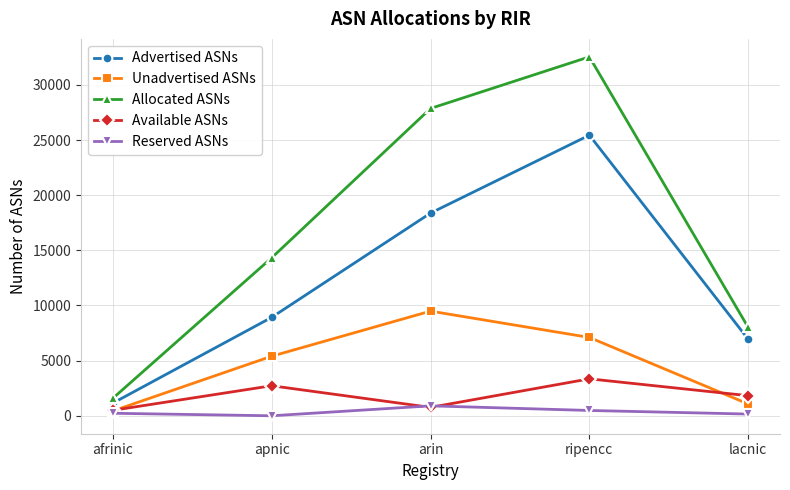

Which series has the widest spread of values?

Allocated ASNs